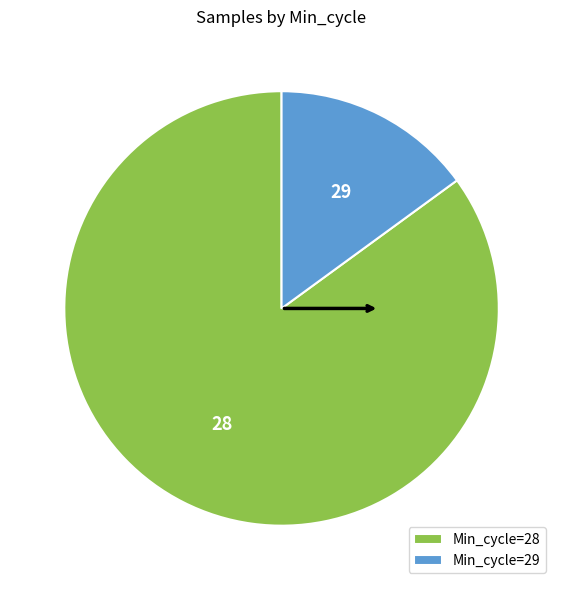

Which category has the smallest portion of the pie?

Min_cycle=29